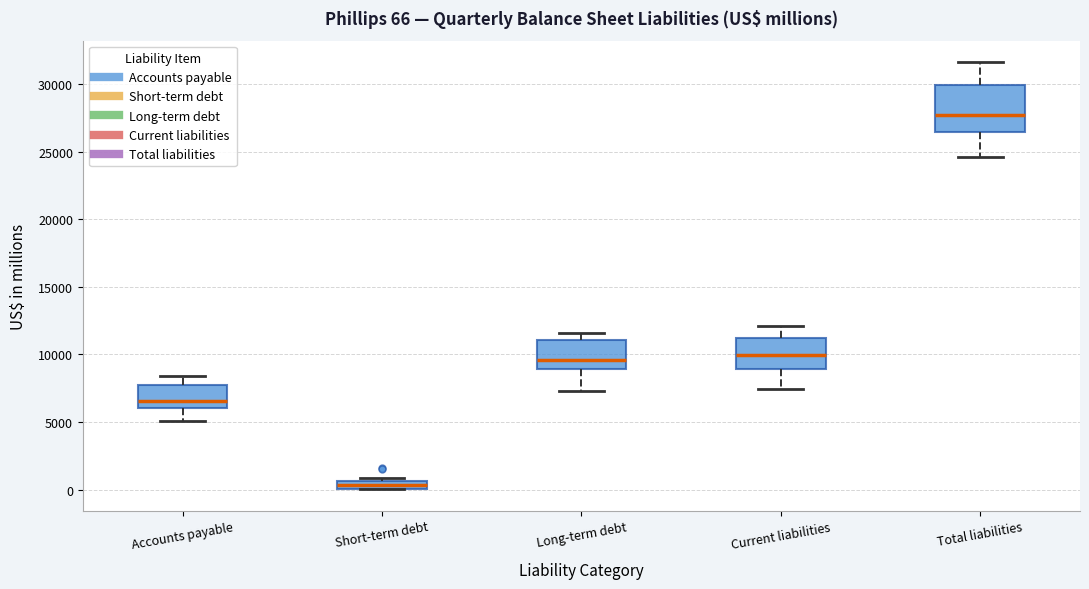

Comparing the boxes themselves (not the whiskers), which one is the tallest?

Total liabilities